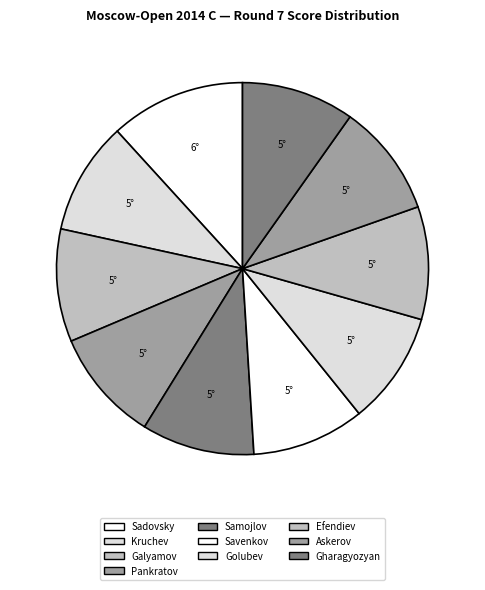

Count the number of slices in the pie.

10